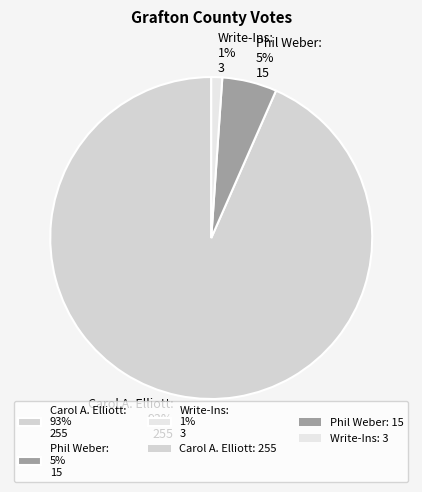

Count the number of slices in the pie.

3